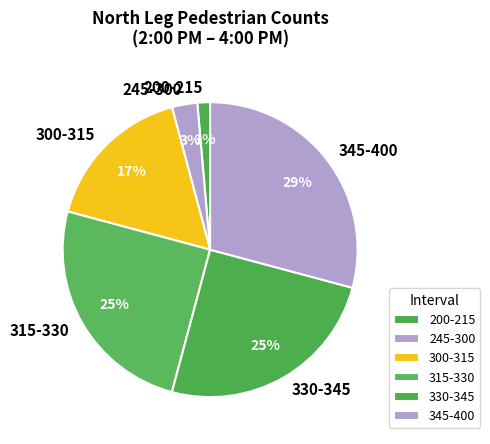

Does 200-215 account for over 50% of the chart?

No